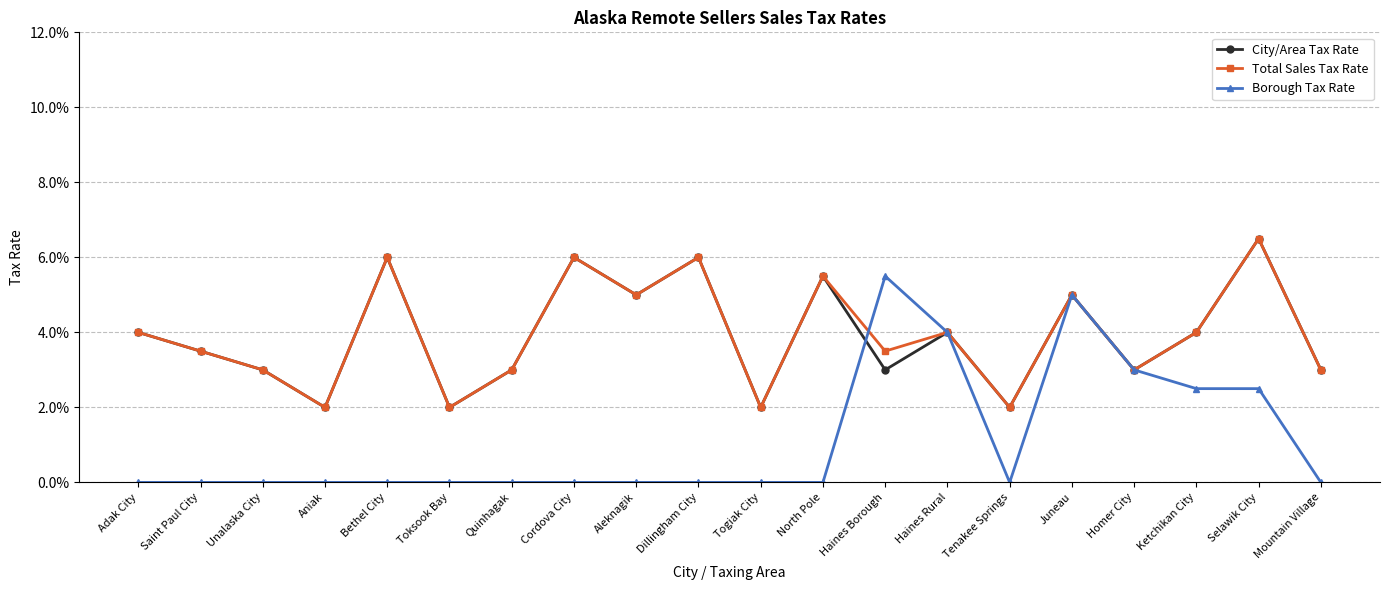

Is this an area chart (filled region under the line)?

No